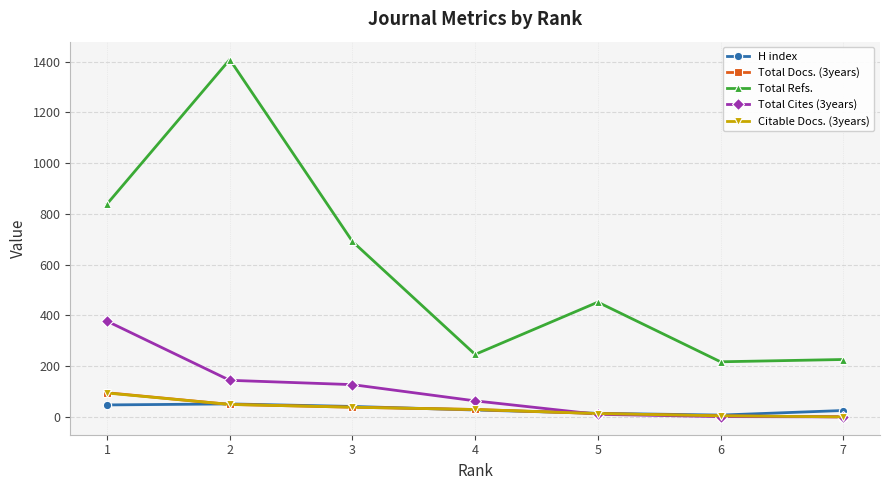

True or false: Total Docs. (3years) has more than 2 interior local peaks.

False